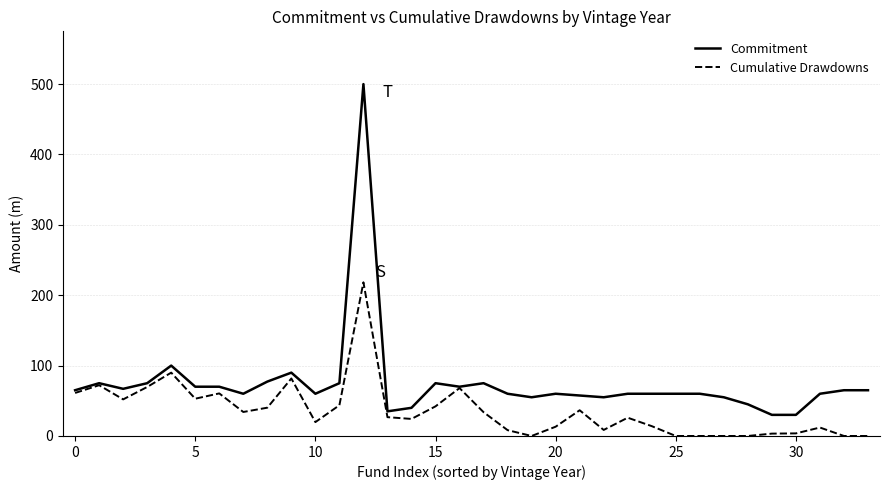

Which series has the largest total across all categories?

Commitment